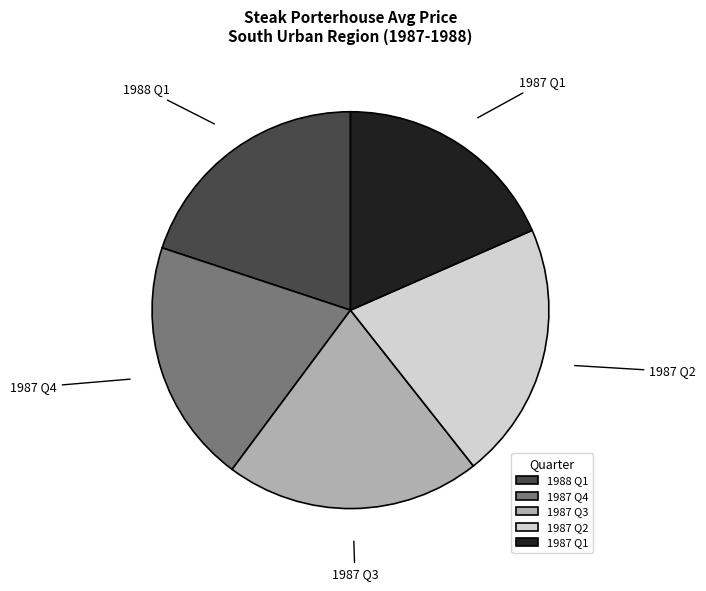

Between 1987 Q4 and 1987 Q3, which is larger?

1987 Q3